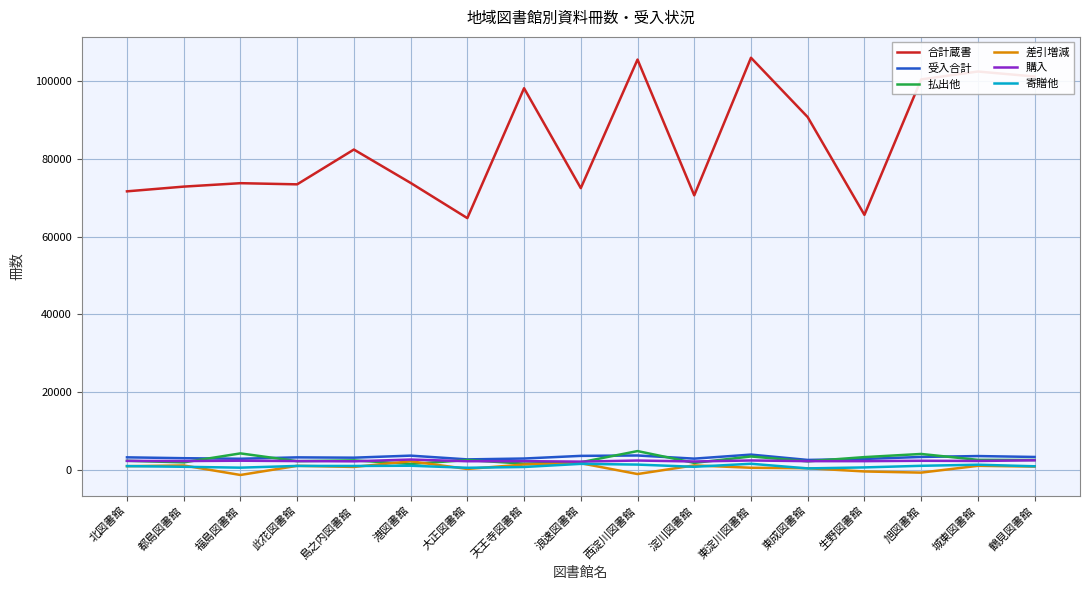

True or false: 合計蔵書 has a value of 53527 at 東淀川図書館.

False